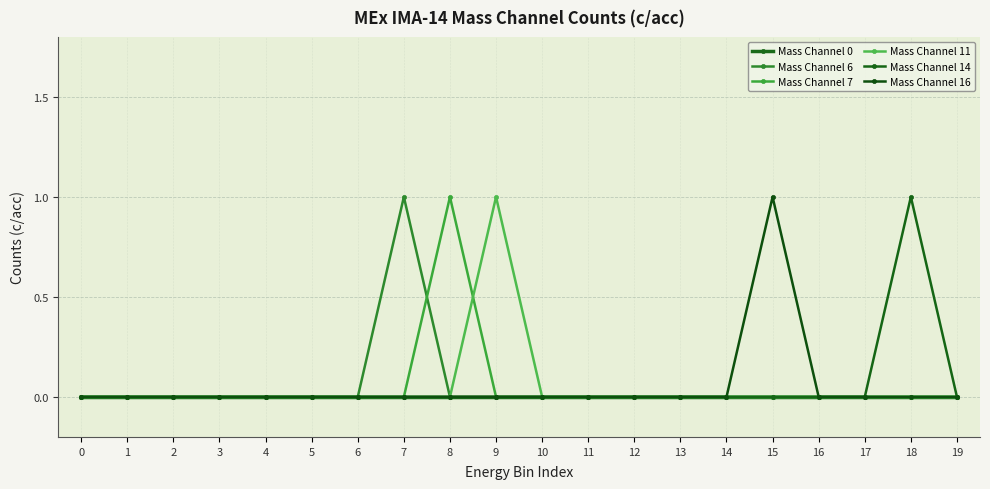

Reading right to left, what are all the values shown in this chart?

Mass Channel 0: 0	0	0	0	0	0	0	0	0	0	0	0	0	0	0	0	0	0	0	0
Mass Channel 6: 0	0	0	0	0	0	0	0	0	0	0	0	1	0	0	0	0	0	0	0
Mass Channel 7: 0	0	0	0	0	0	0	0	0	0	0	1	0	0	0	0	0	0	0	0
Mass Channel 11: 0	0	0	0	0	0	0	0	0	0	1	0	0	0	0	0	0	0	0	0
Mass Channel 14: 0	1	0	0	0	0	0	0	0	0	0	0	0	0	0	0	0	0	0	0
Mass Channel 16: 0	0	0	0	1	0	0	0	0	0	0	0	0	0	0	0	0	0	0	0